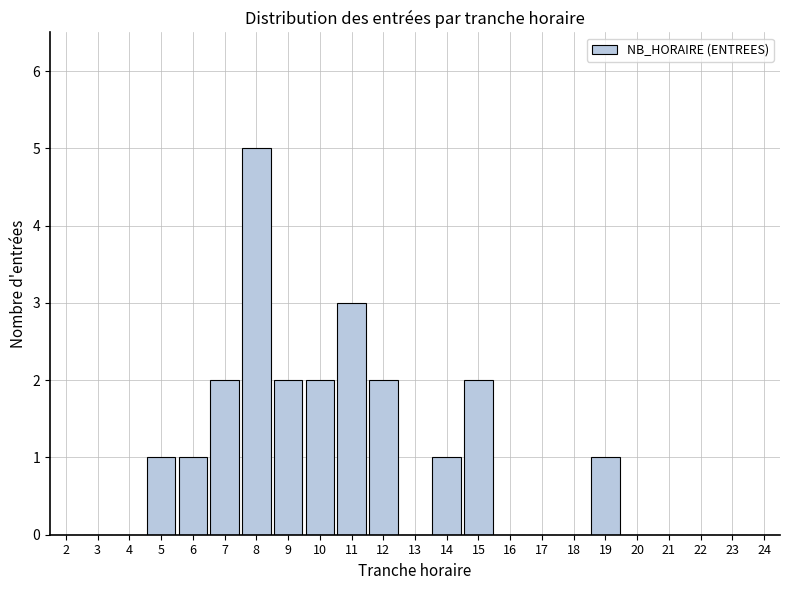

Reading left to right, transcribe all the data shown in this chart.

2=0	3=0	4=0	5=1	6=1	7=2	8=5	9=2	10=2	11=3	12=2	13=0	14=1	15=2	16=0	17=0	18=0	19=1	20=0	21=0	22=0	23=0	24=0